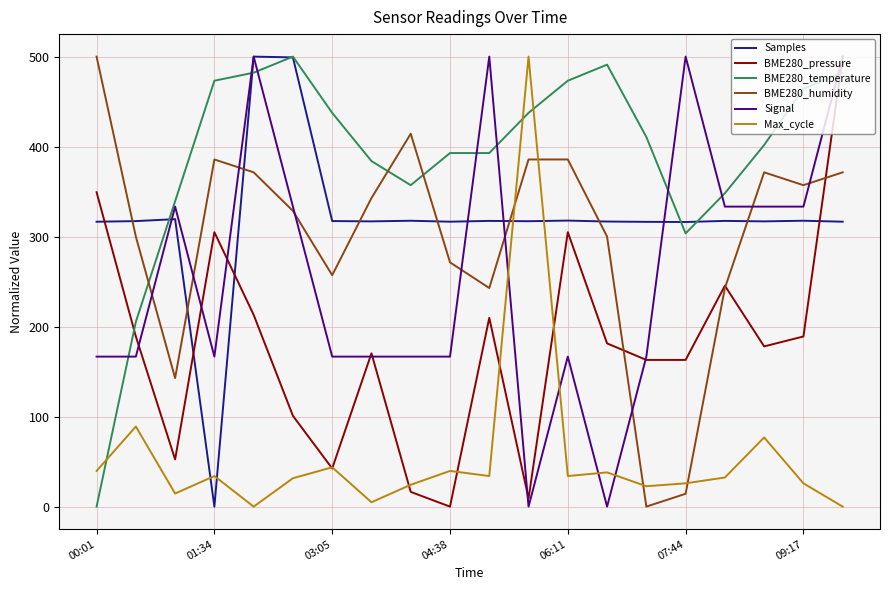

After their last crossing, which series has the higher values: BME280_pressure or BME280_temperature?

BME280_pressure